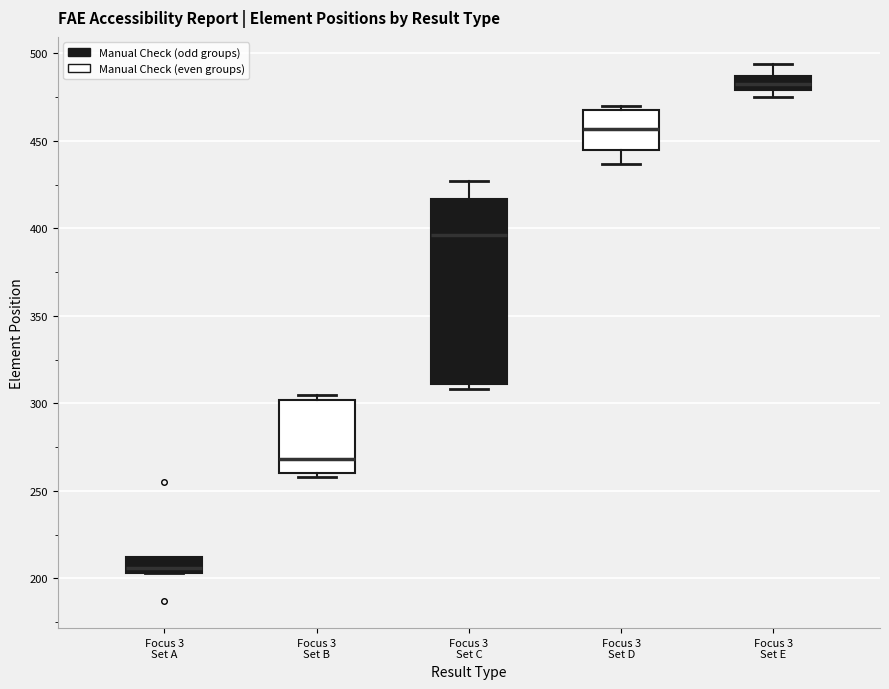

Where does the median line of the box for Focus 3 Set D sit on the y-axis? The values are not printed on the chart, so give them approximately, as read against the axis.

455